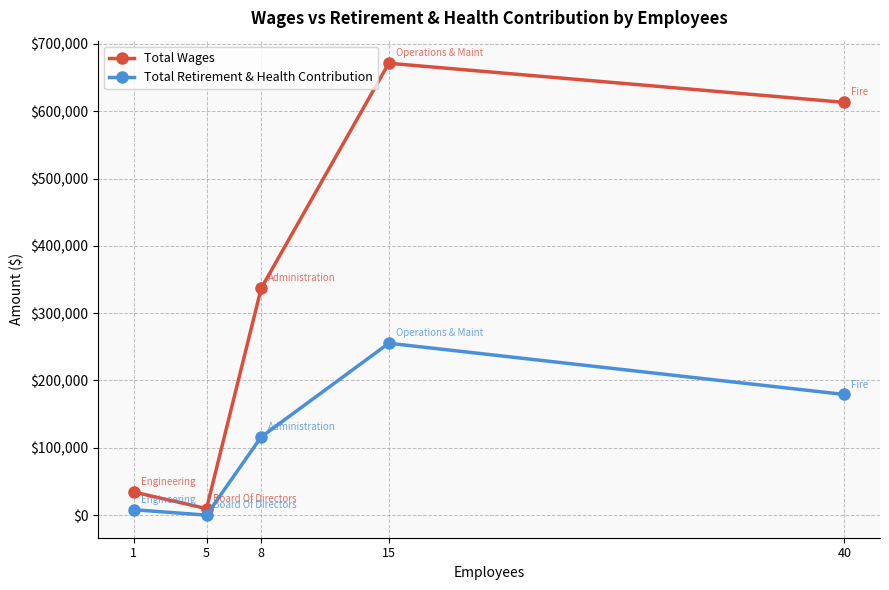

Is it true that Total Retirement & Health Contribution equals 188054 at 8?

False